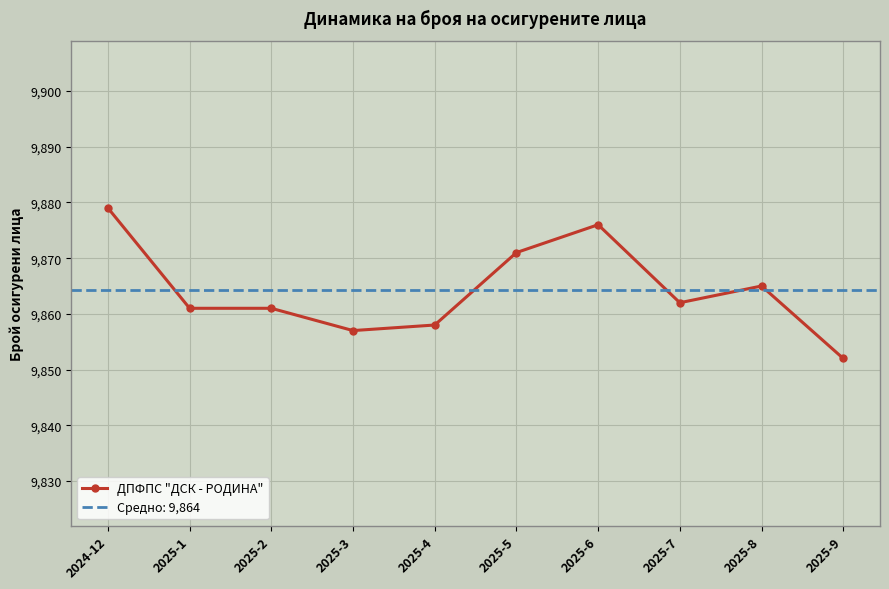

Which has a higher value, 2025-7 or 2025-4?

2025-7